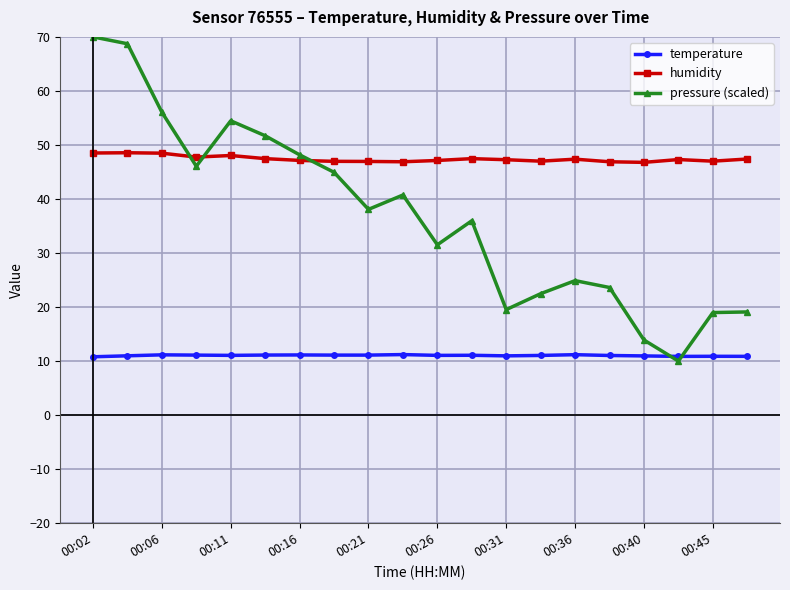

What is the minimum value shown in the chart?

10.0